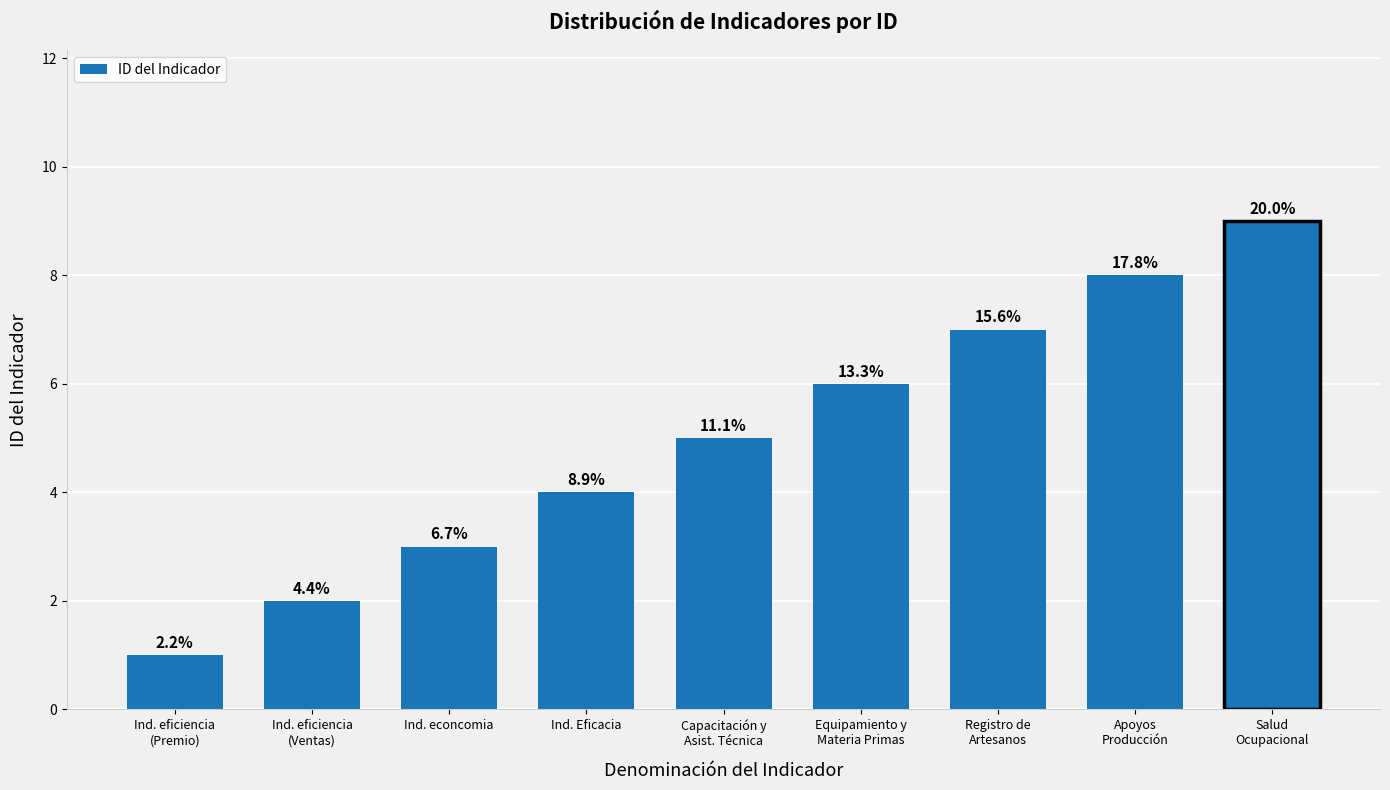

How many bars are there in total?

9